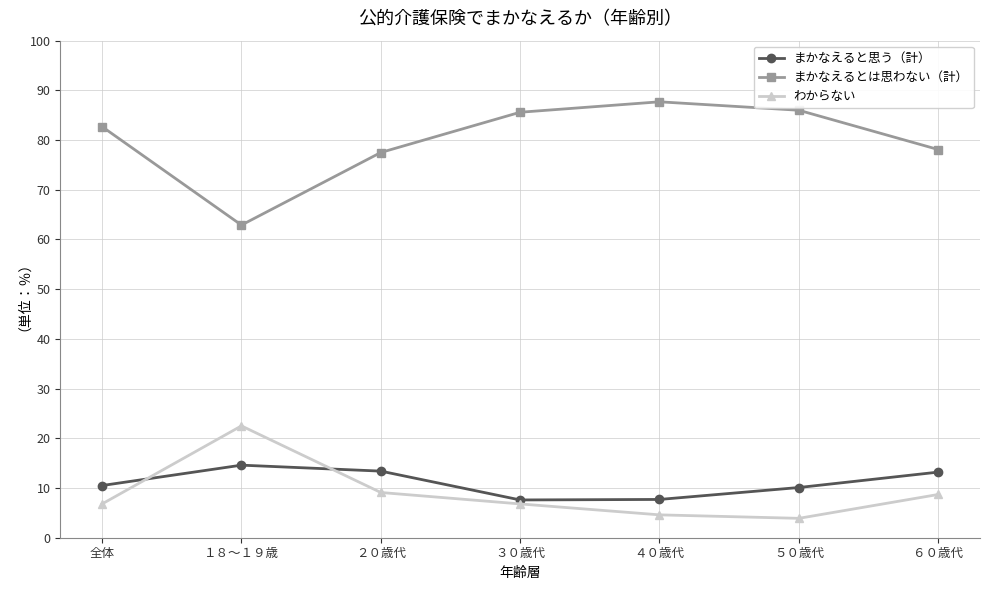

What is the approximate value of まかなえると思う（計） at ５０歳代?

10.1